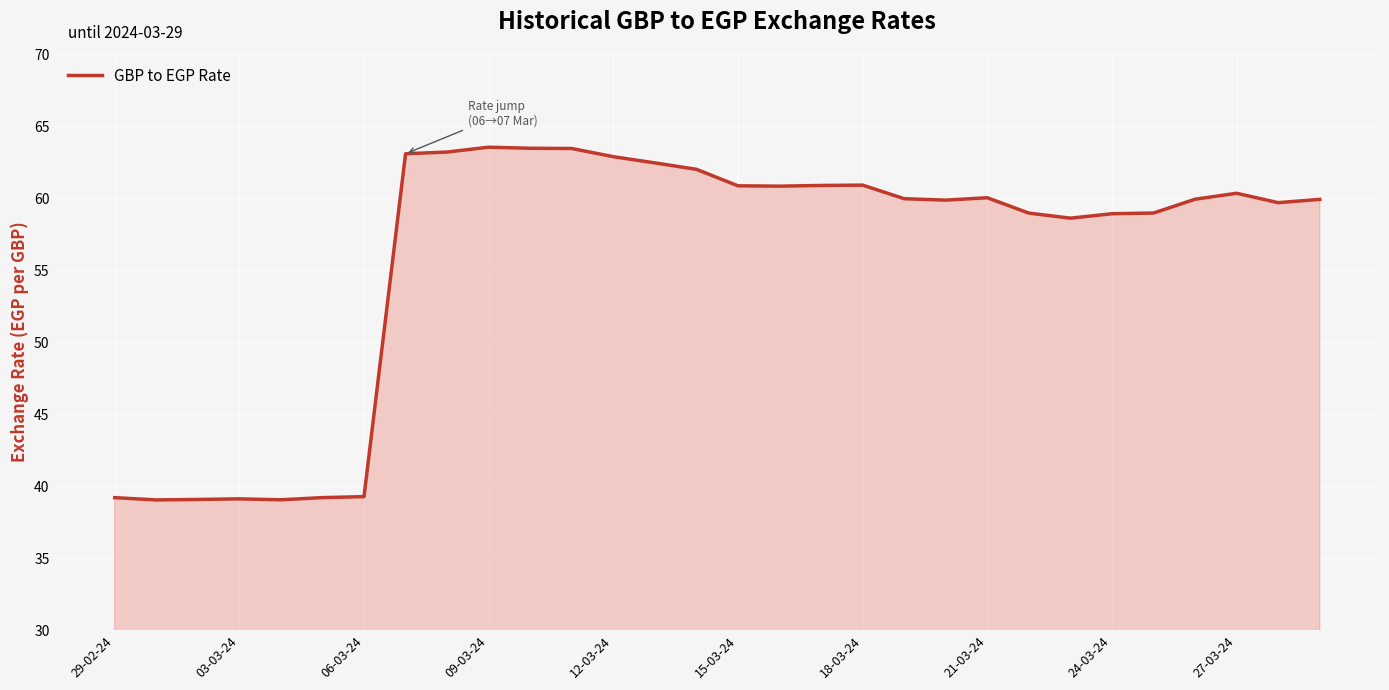

What is the difference between the maximum and minimum values?

24.5